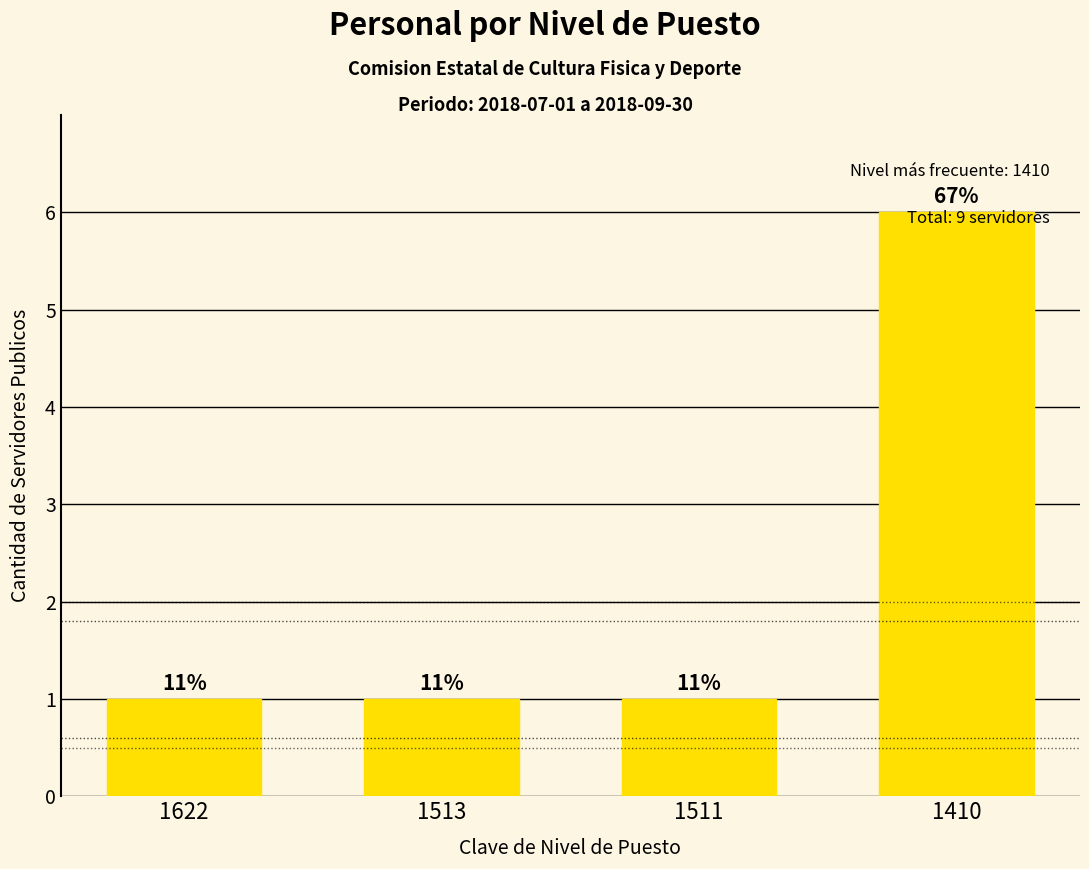

What is the change in value from 1513 to 1410?

+5